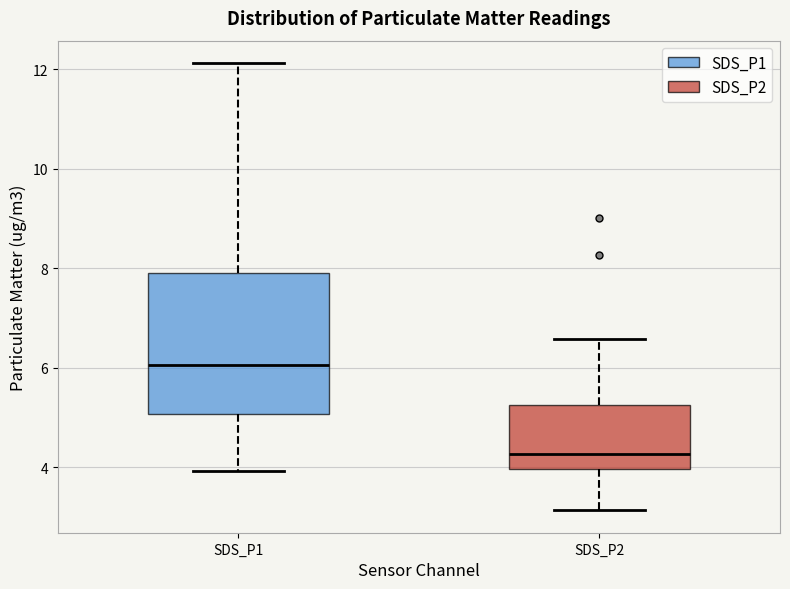

Which box has the highest median line?

SDS_P1